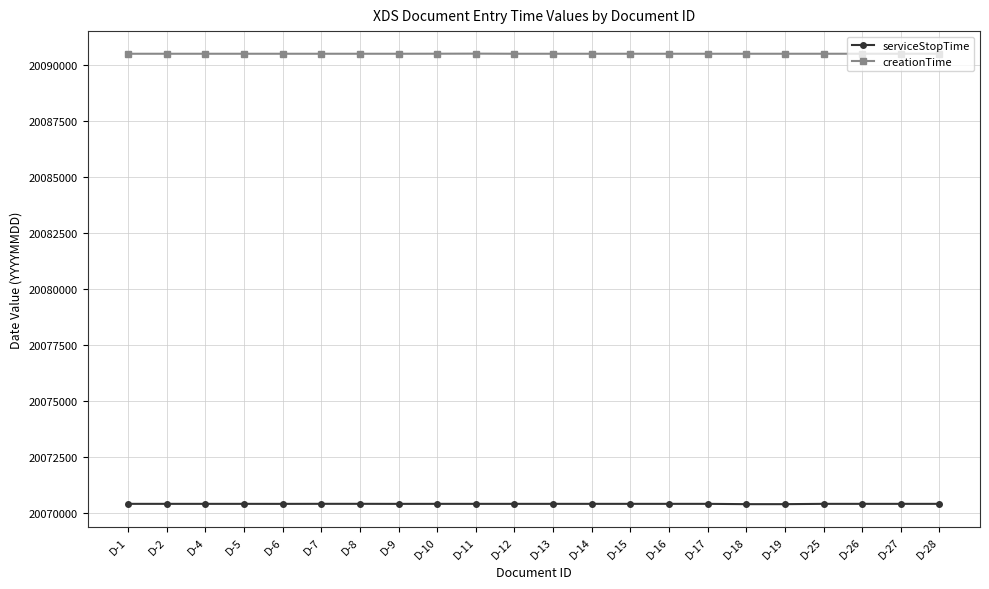

What is the greatest value displayed?

20090518